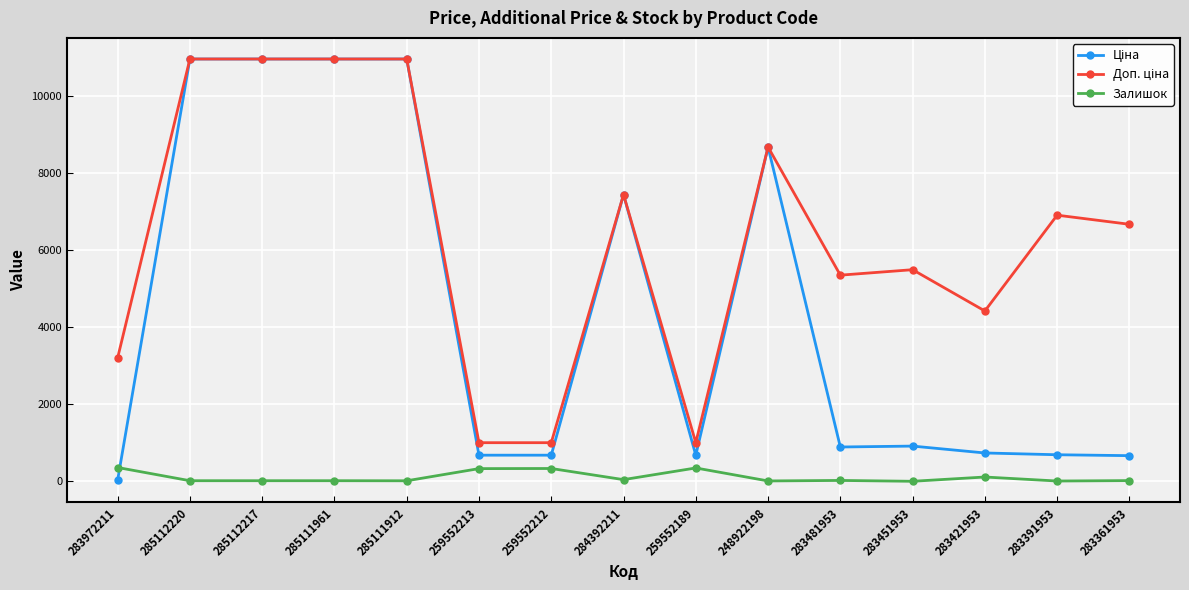

True or false: Залишок has more than 1 points higher than both neighbors.

True